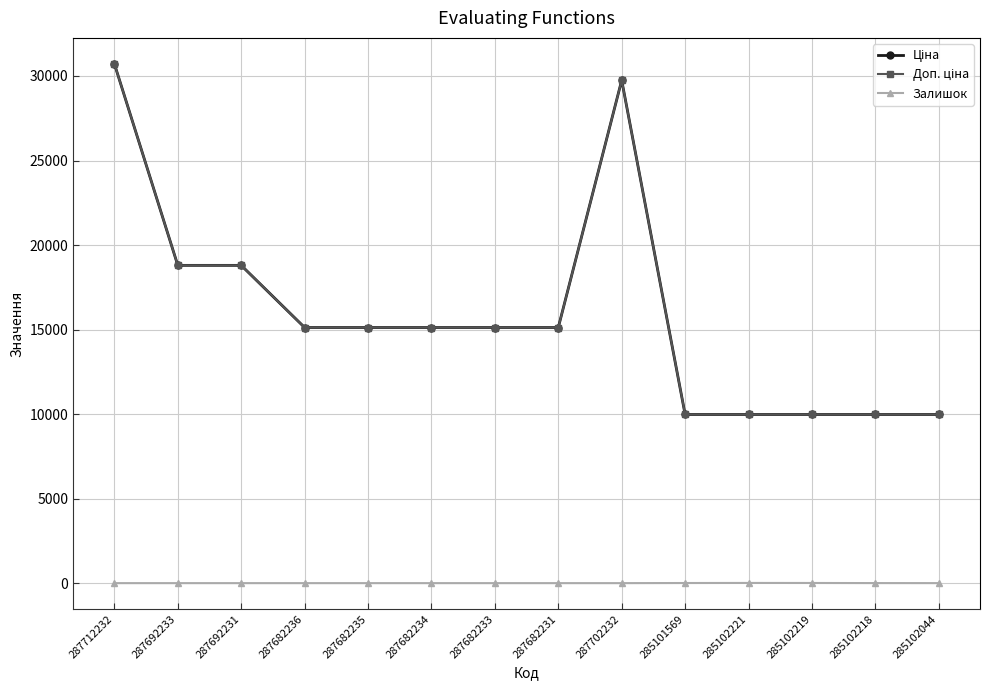

Does the chart have visible grid lines?

Yes